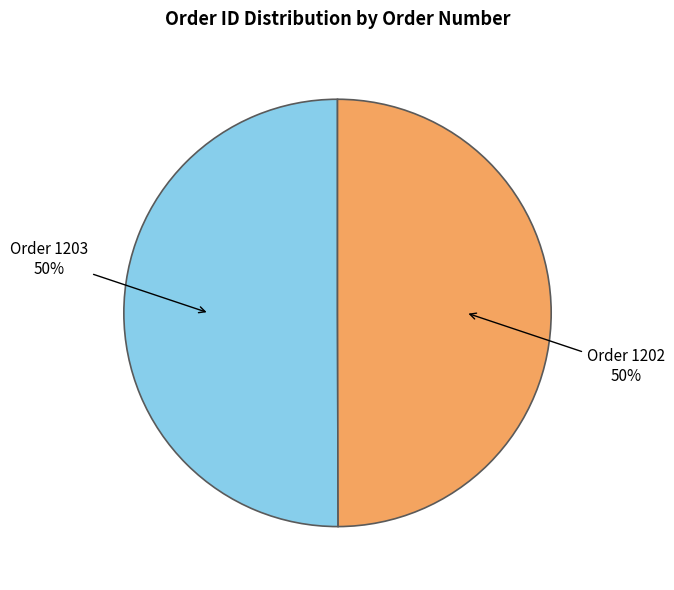

To the nearest percent, what is the average slice percentage?

50%